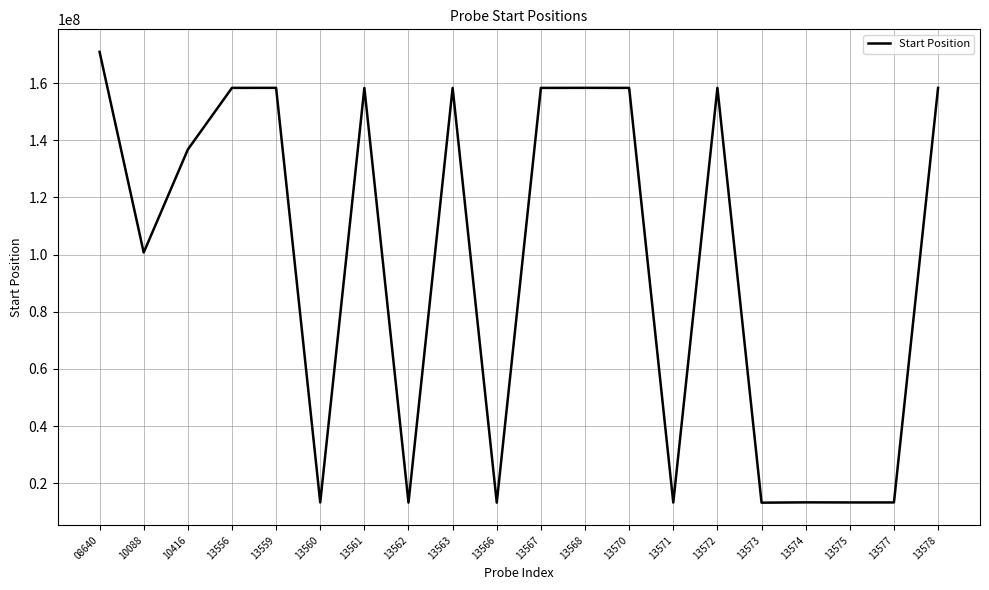

What is the smallest value displayed?

13200500